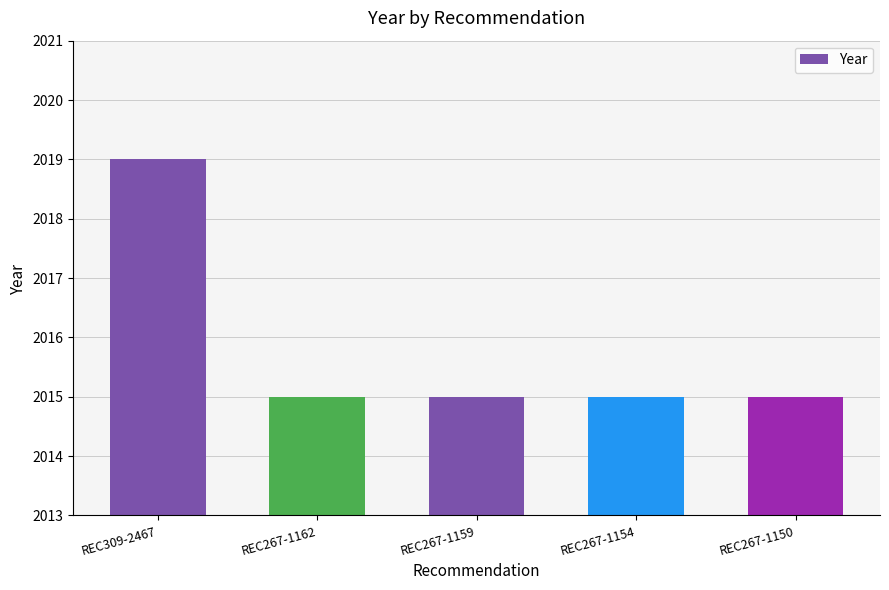

Which has a higher value, REC267-1154 or REC309-2467?

REC309-2467